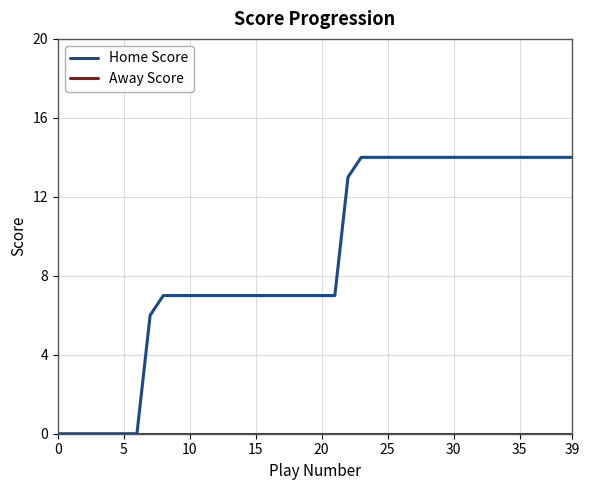

Which series has the largest total across all categories?

Home Score